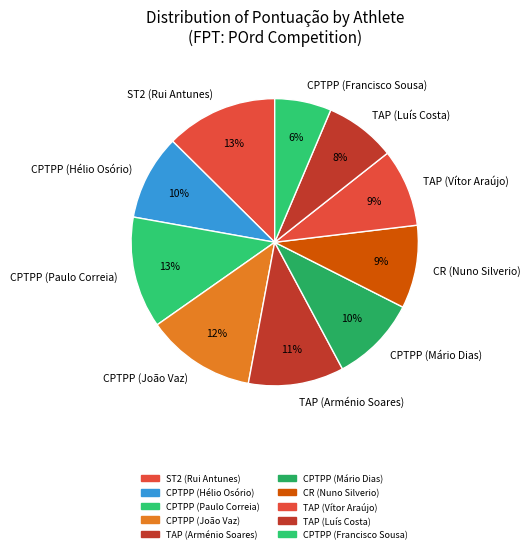

To the nearest percent, what percentage of the pie is TAP (Vítor Araújo)?

9%